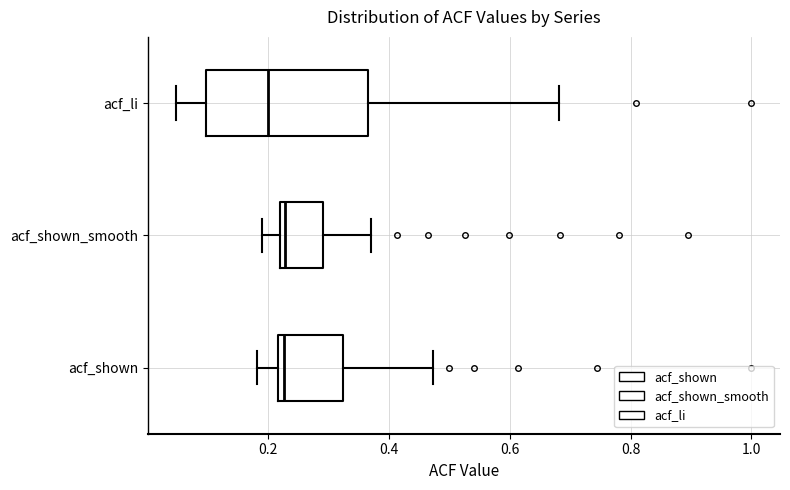

Where is the right edge of the box for acf_shown_smooth on the x-axis? The values are not printed on the chart, so give them approximately, as read against the axis.

0.30